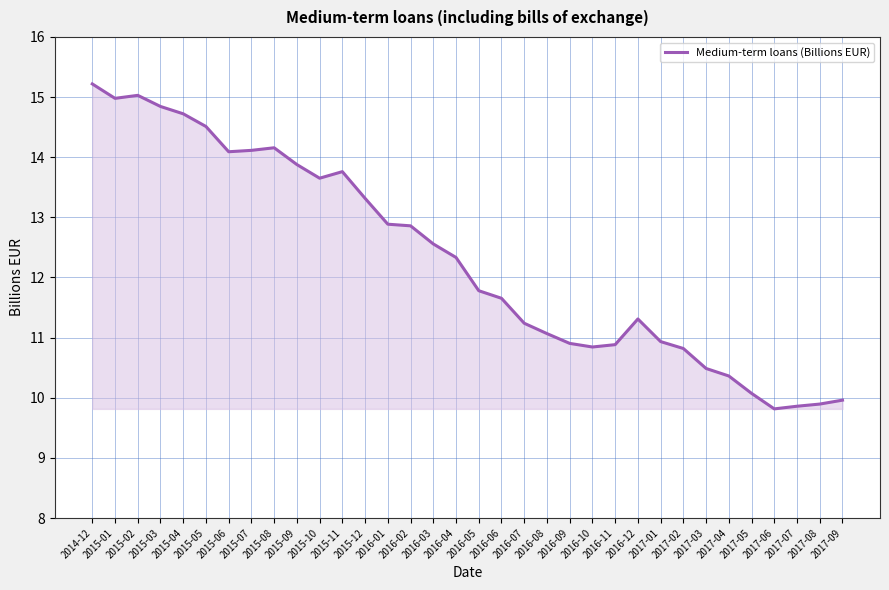

What is the minimum value shown in the chart?

9.8